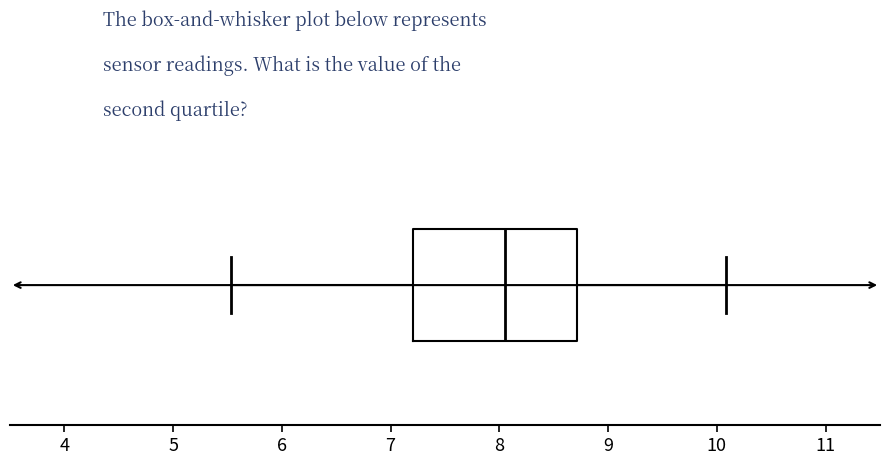

Transcribe this box plot: give where the median line is, the range the box spans, and where the two whiskers end, as read against the x-axis. The values are not printed on the chart, so give them approximately, as read against the axis.

median 8.1, box 7.2 to 8.7, whiskers 5.5 to 10.1